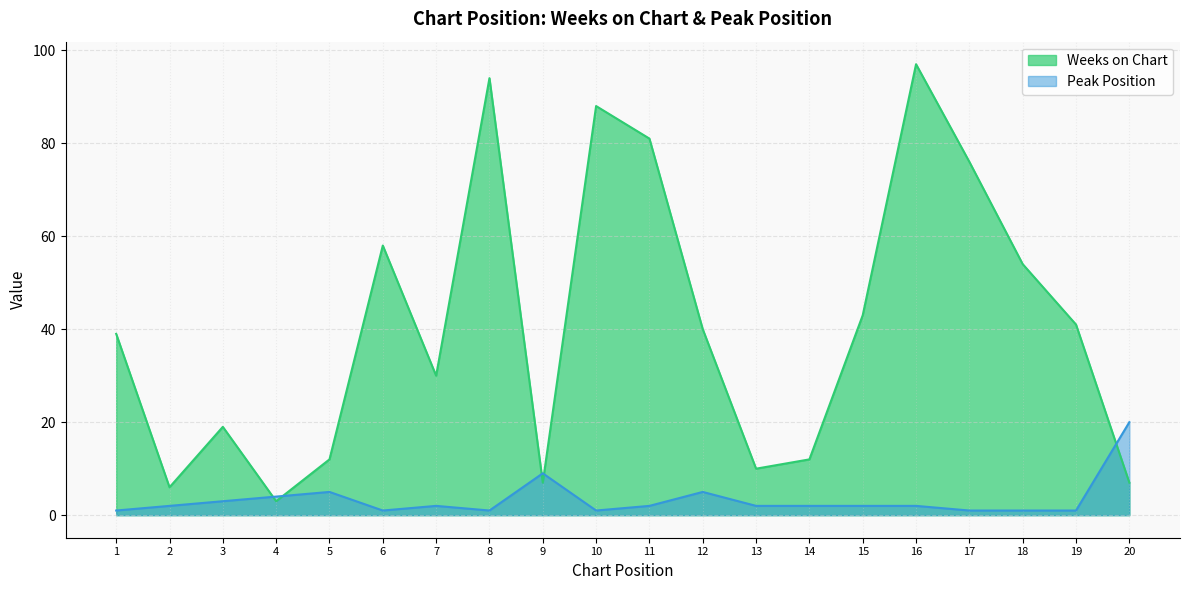

What is the average value of the Weeks on Chart series?

41